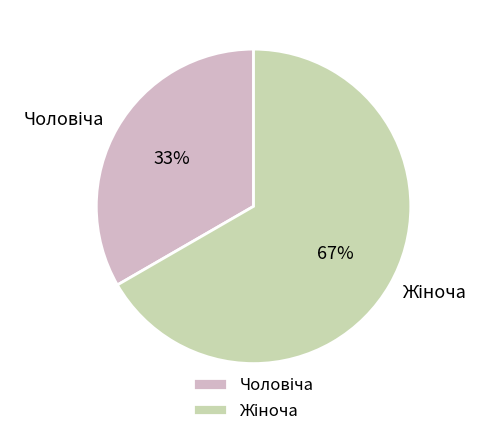

To the nearest percent, what is the average slice percentage?

50%